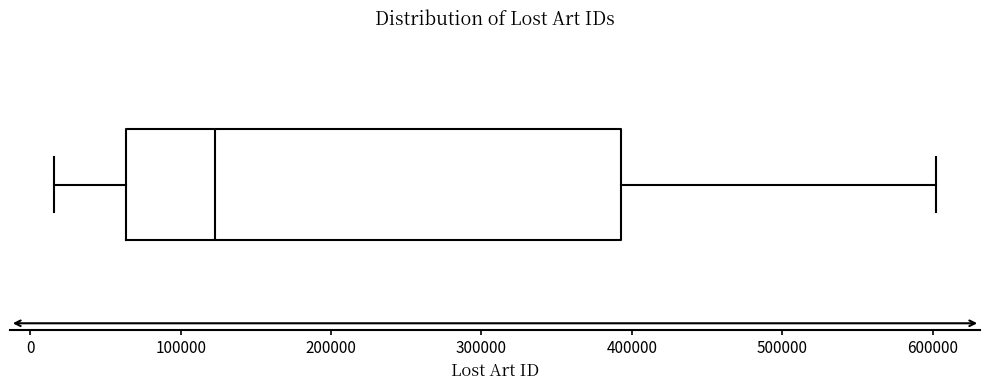

Where is the left edge of the box on the x-axis? The values are not printed on the chart, so give them approximately, as read against the axis.

60000